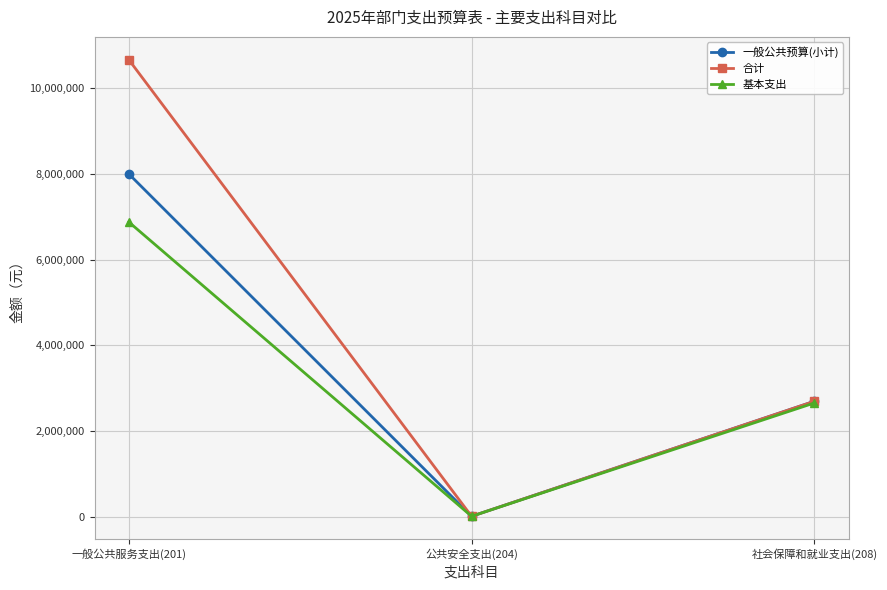

Which series has the largest total across all categories?

合计